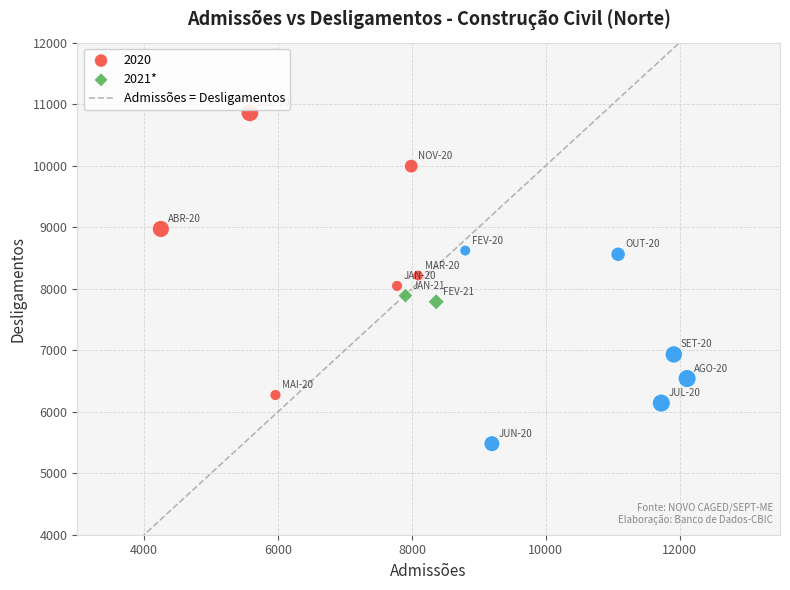

Which series reaches the minimum Y coordinate?

2020